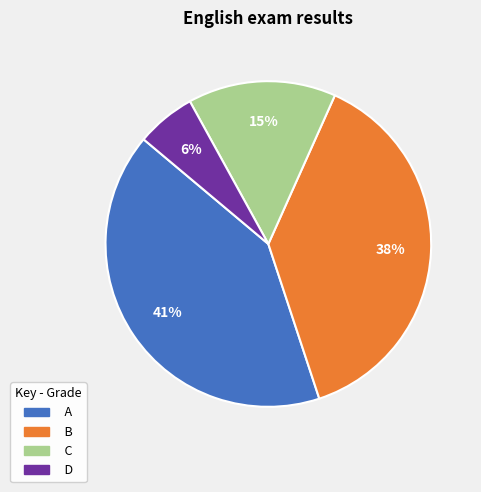

To the nearest percent, what percentage of the pie is B?

38%